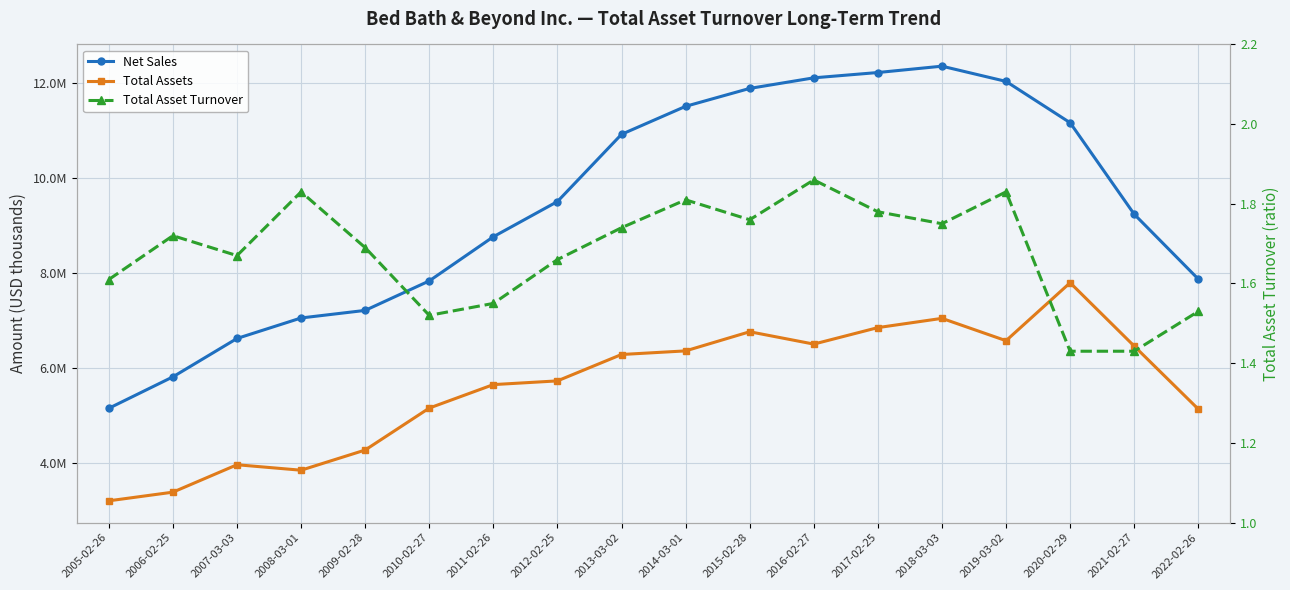

Reading right to left, extract all data points from this chart.

Net Sales: 2022-02-26=7867778.0	2021-02-27=9233028.0	2020-02-29=11158580.0	2019-03-02=12028797.0	2018-03-03=12349301.0	2017-02-25=12215757.0	2016-02-27=12103887.0	2015-02-28=11881176.0	2014-03-01=11503963.0	2013-03-02=10914585.0	2012-02-25=9499890.0	2011-02-26=8758503.0	2010-02-27=7828793.0	2009-02-28=7208340.0	2008-03-01=7048942.0	2007-03-03=6617429.0	2006-02-25=5809562.0	2005-02-26=5147678.0
Total Assets: 2022-02-26=5130572.0	2021-02-27=6456930.0	2020-02-29=7790515.0	2019-03-02=6570541.0	2018-03-03=7040806.0	2017-02-25=6846029.0	2016-02-27=6498940.0	2015-02-28=6758993.0	2014-03-01=6356033.0	2013-03-02=6279952.0	2012-02-25=5724546.0	2011-02-26=5646193.0	2010-02-27=5152130.0	2009-02-28=4268843.0	2008-03-01=3844093.0	2007-03-03=3959304.0	2006-02-25=3382140.0	2005-02-26=3199979.0
Total Asset Turnover: 2022-02-26=1.5	2021-02-27=1.4	2020-02-29=1.4	2019-03-02=1.8	2018-03-03=1.8	2017-02-25=1.8	2016-02-27=1.9	2015-02-28=1.8	2014-03-01=1.8	2013-03-02=1.7	2012-02-25=1.7	2011-02-26=1.6	2010-02-27=1.5	2009-02-28=1.7	2008-03-01=1.8	2007-03-03=1.7	2006-02-25=1.7	2005-02-26=1.6